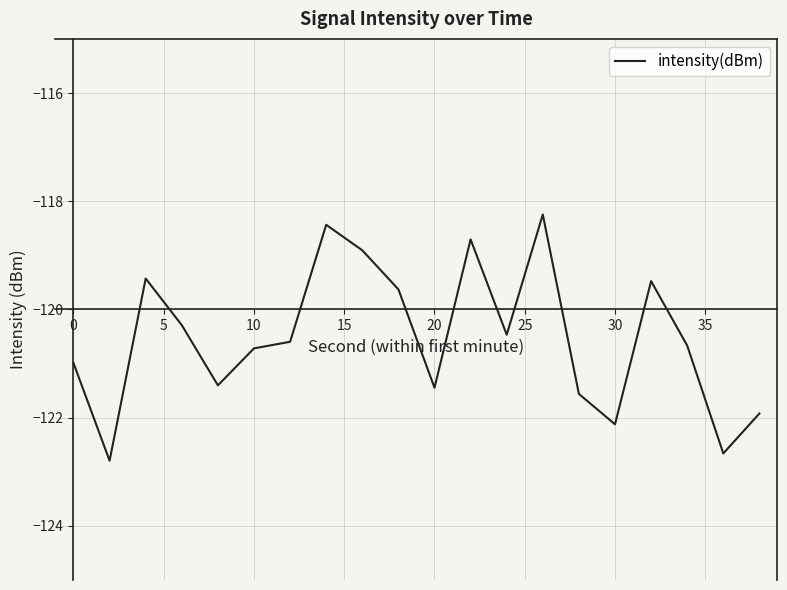

How many lines are shown in the chart?

1